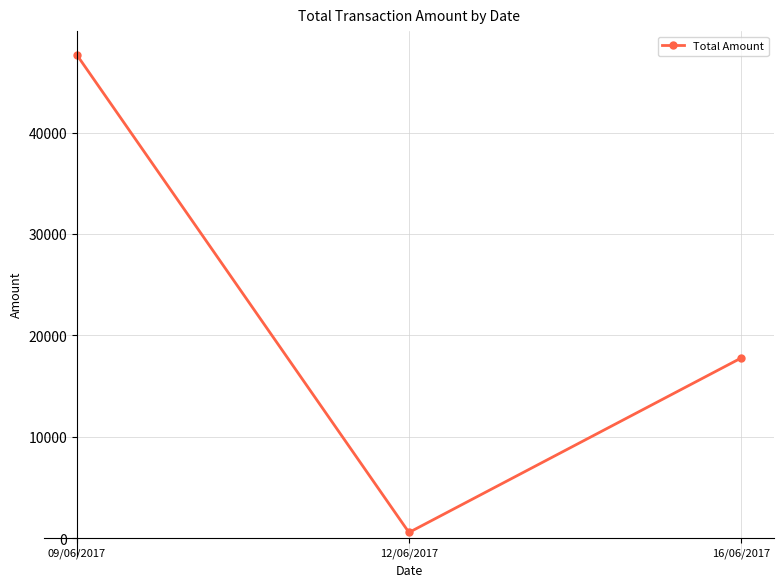

What is the change in value from 09/06/2017 to 12/06/2017?

-47074.2